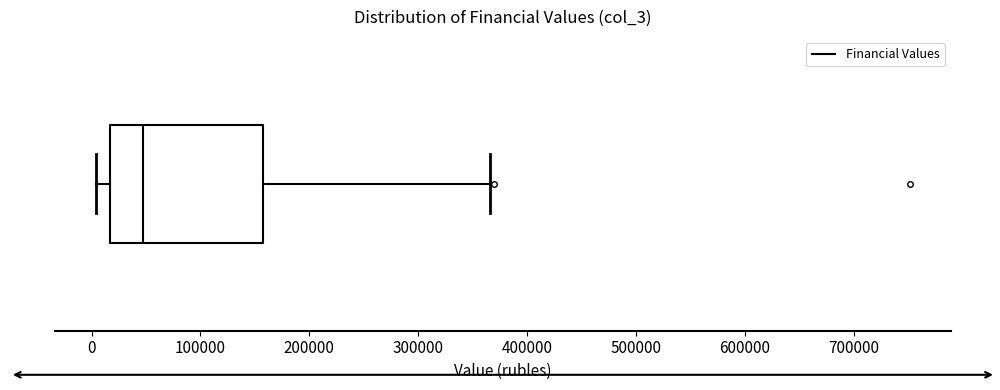

Where does the right whisker of the box end on the x-axis? The values are not printed on the chart, so give them approximately, as read against the axis.

370000